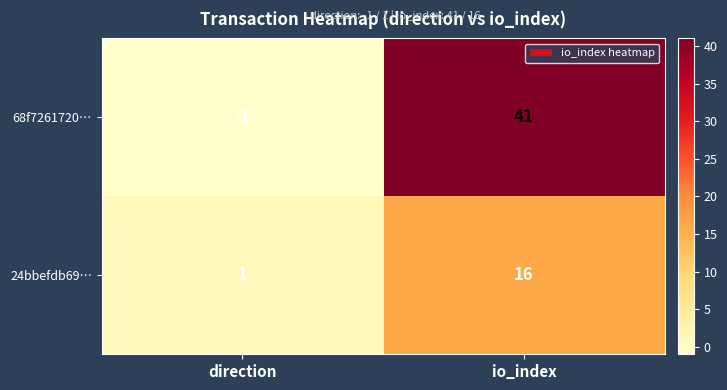

At how many categories does at least one series exceed 4?

1